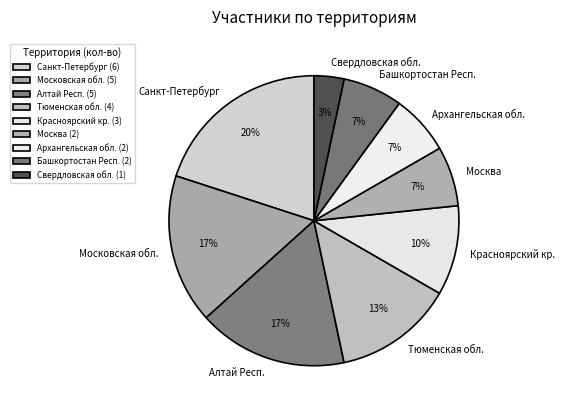

Is there a majority slice in this chart?

No